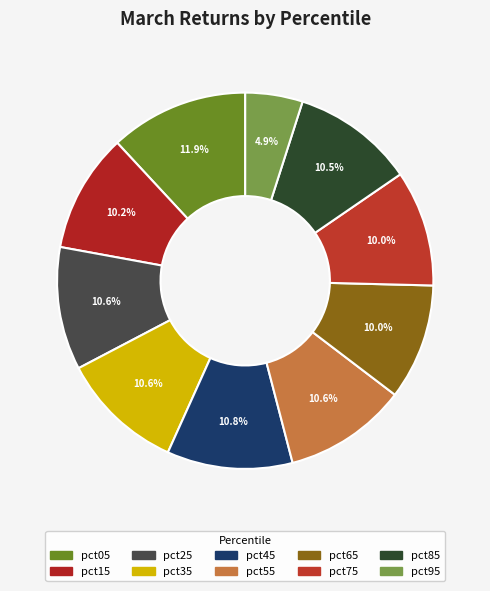

How many slices are in this pie chart?

10